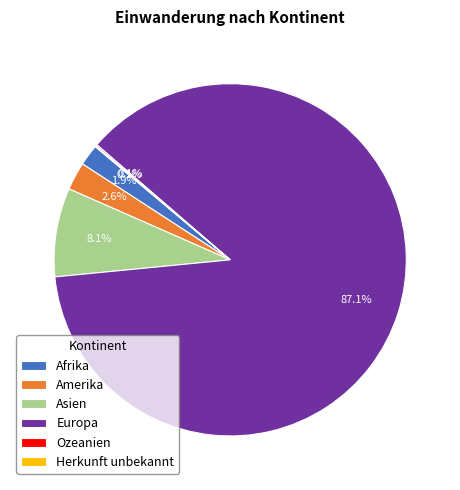

Is there a majority slice in this chart?

Yes